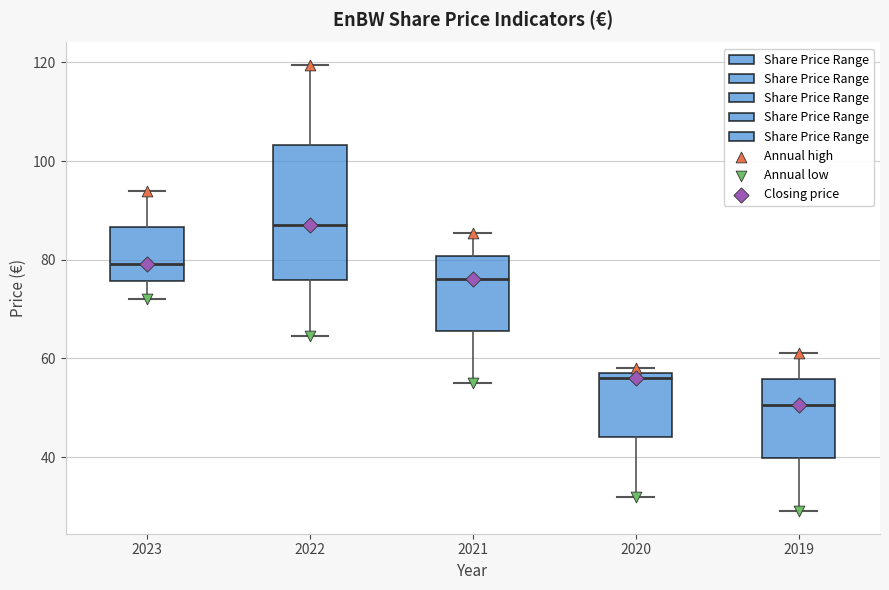

Which box's median line is the lowest?

2019